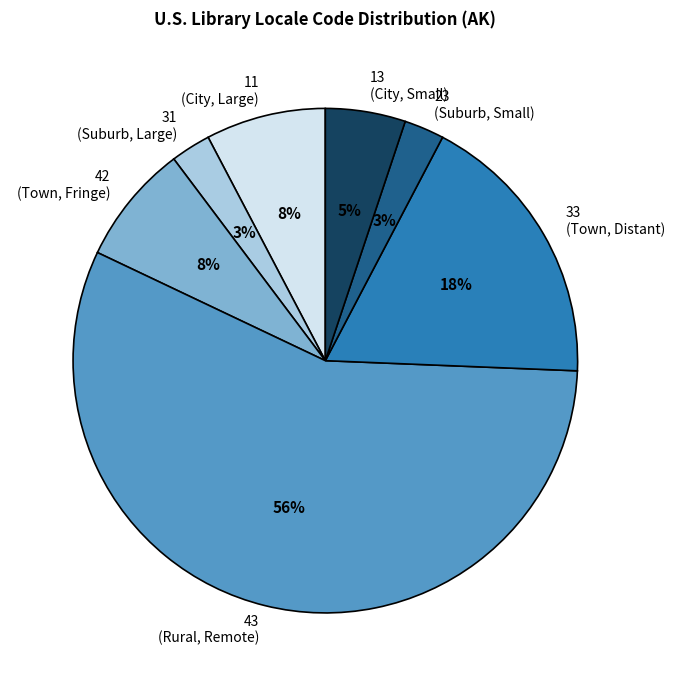

To the nearest percent, what is the average slice percentage?

14%